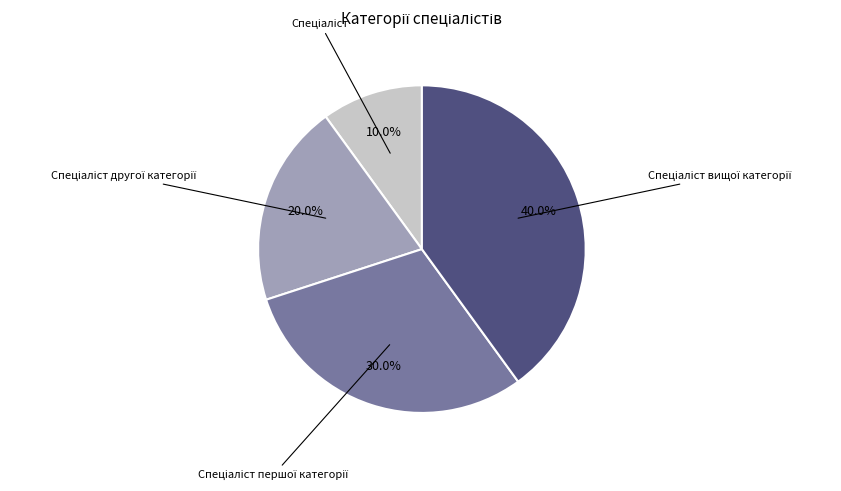

Does any single category account for the majority?

No